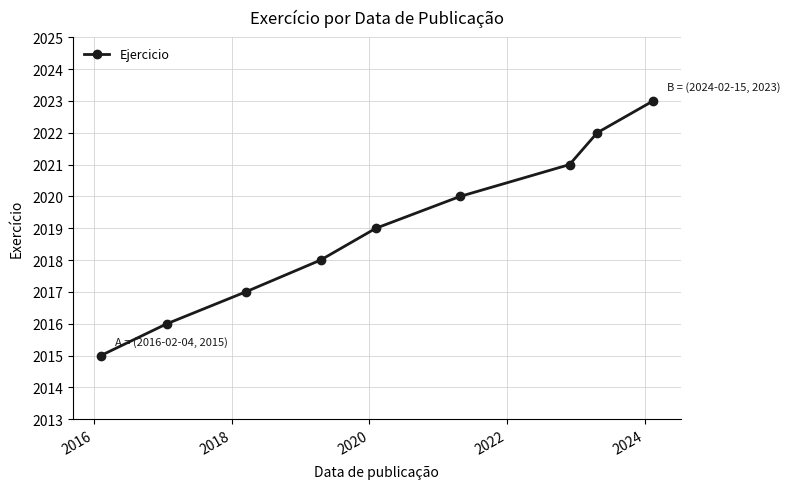

Does the chart display data point markers on the line(s)?

Yes